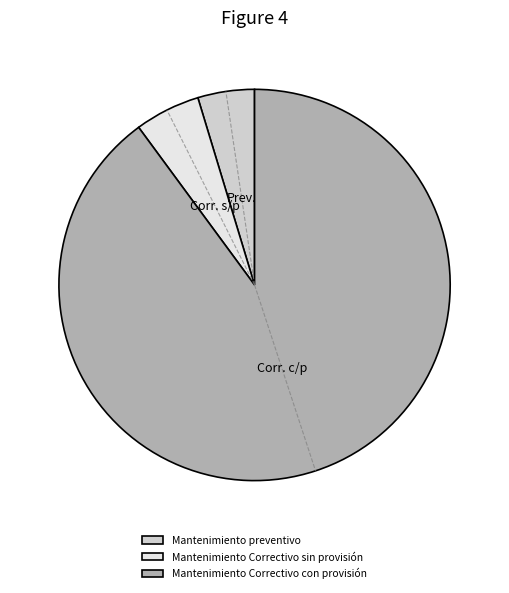

Between Mantenimiento Correctivo con provisión and Mantenimiento preventivo, which is larger?

Mantenimiento Correctivo con provisión